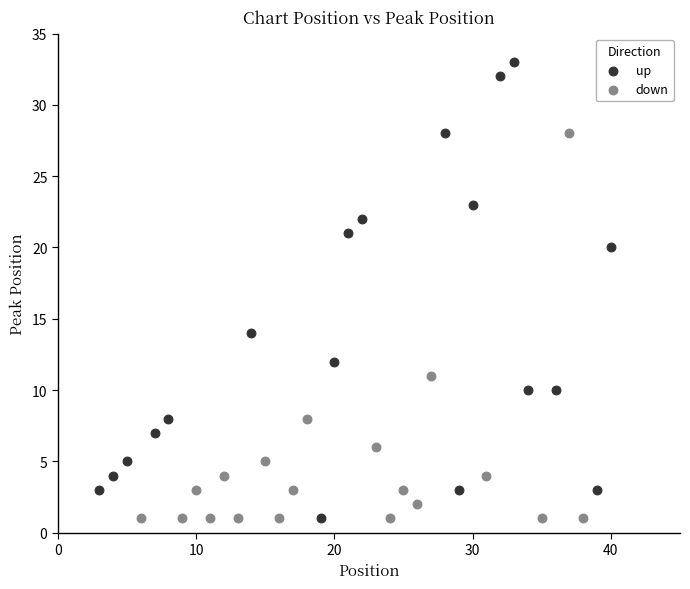

Which series reaches the maximum Y coordinate?

up